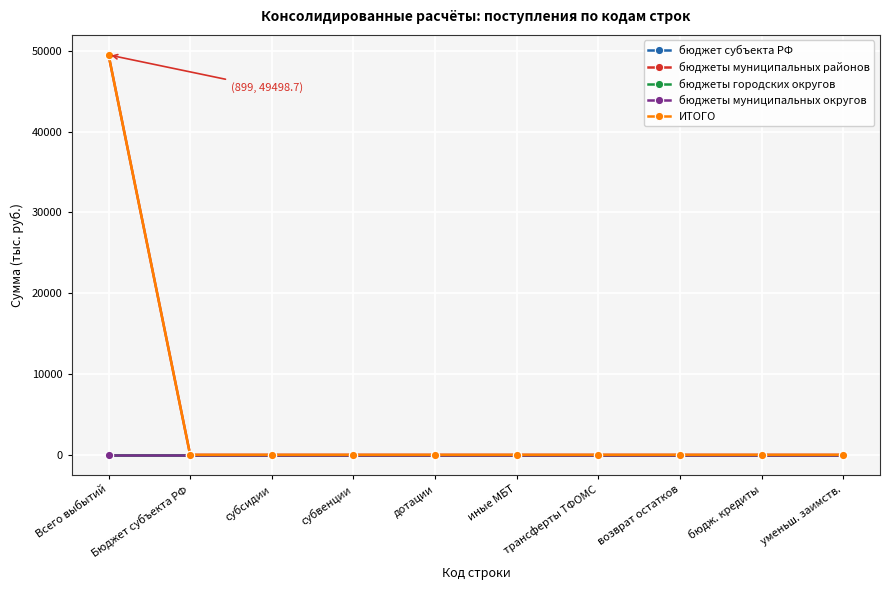

What is the difference between the maximum and minimum values in the ИТОГО series?

49498.7